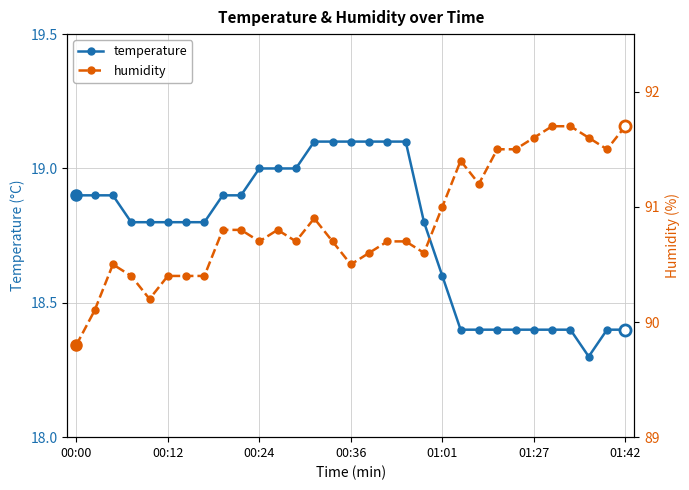

What is the label of the 10th point from the right?

21